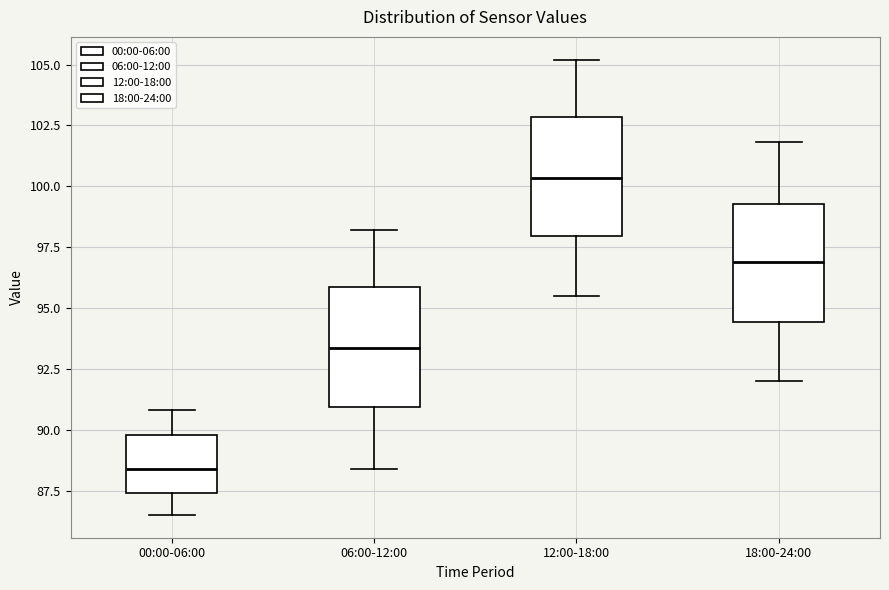

Which box's median line is the highest?

12:00-18:00